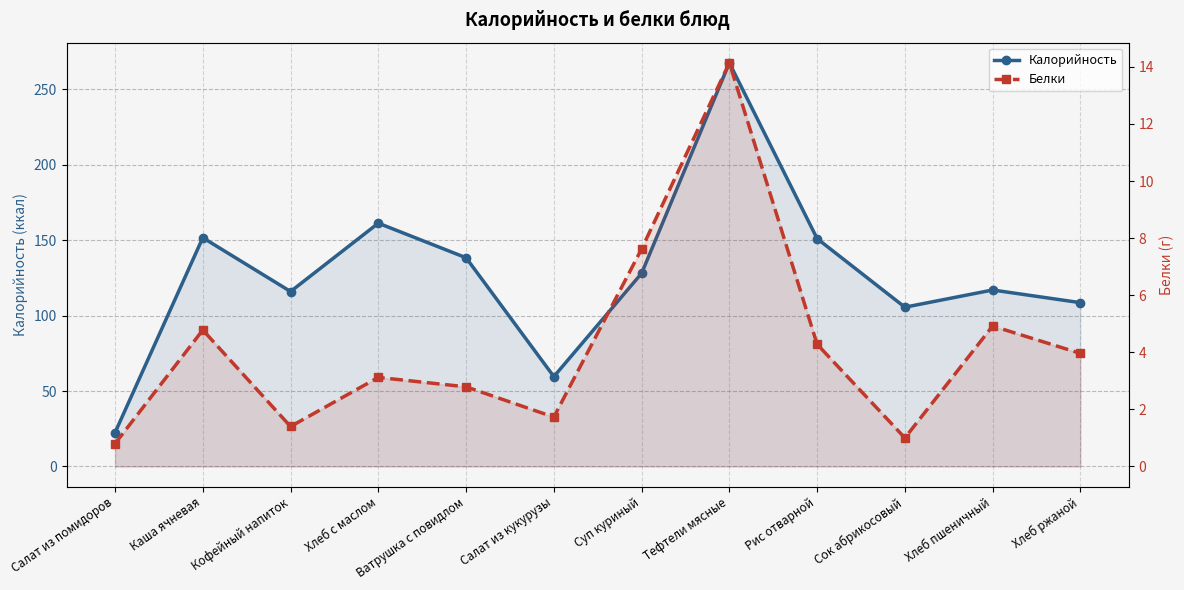

Which category has the highest value in the Белки series?

Тефтели мясные